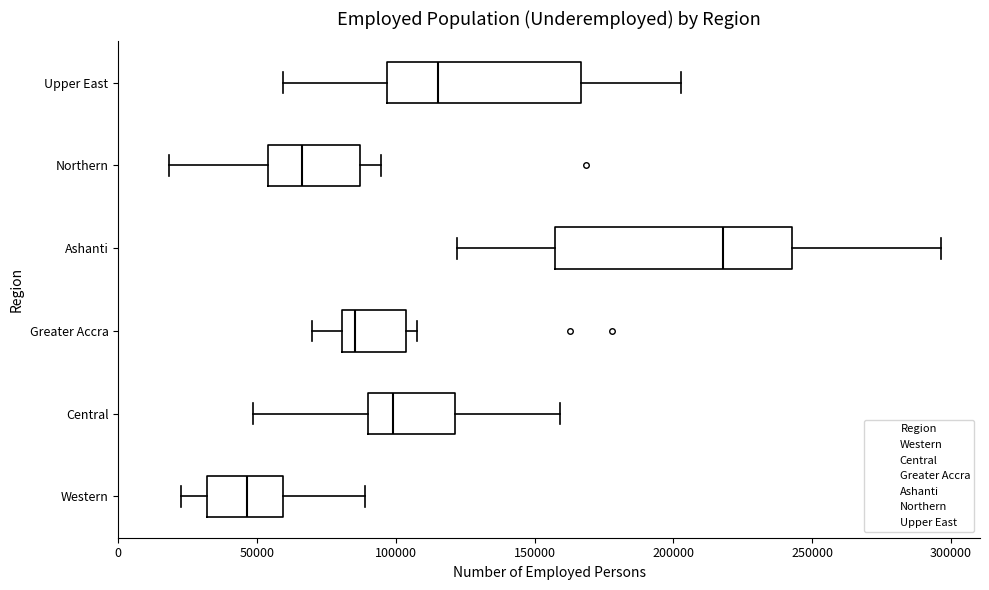

Which box has the furthest to the left median line?

Western